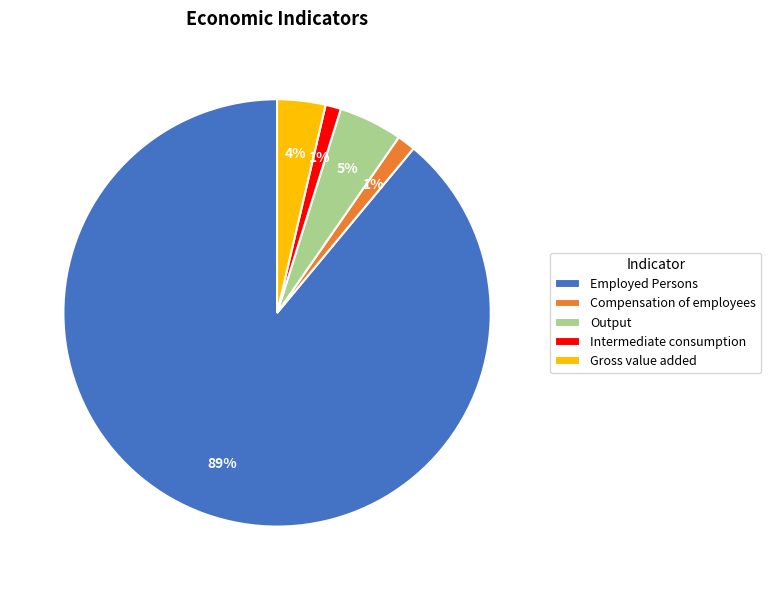

Which has a higher value, Output or Intermediate consumption?

Output